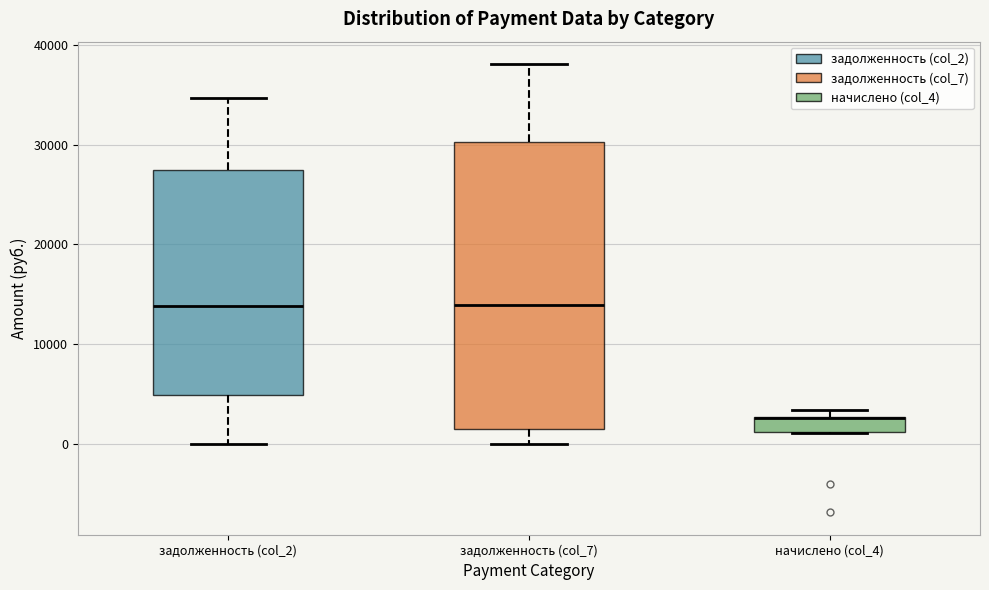

Where is the lower edge of the box for начислено (col_4) on the y-axis? The values are not printed on the chart, so give them approximately, as read against the axis.

1000